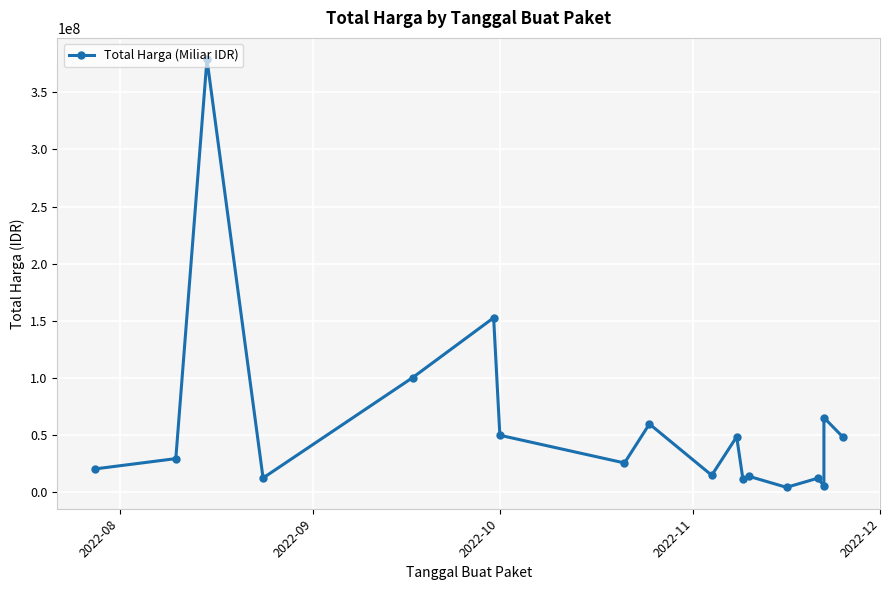

What is the greatest value displayed?

379075000